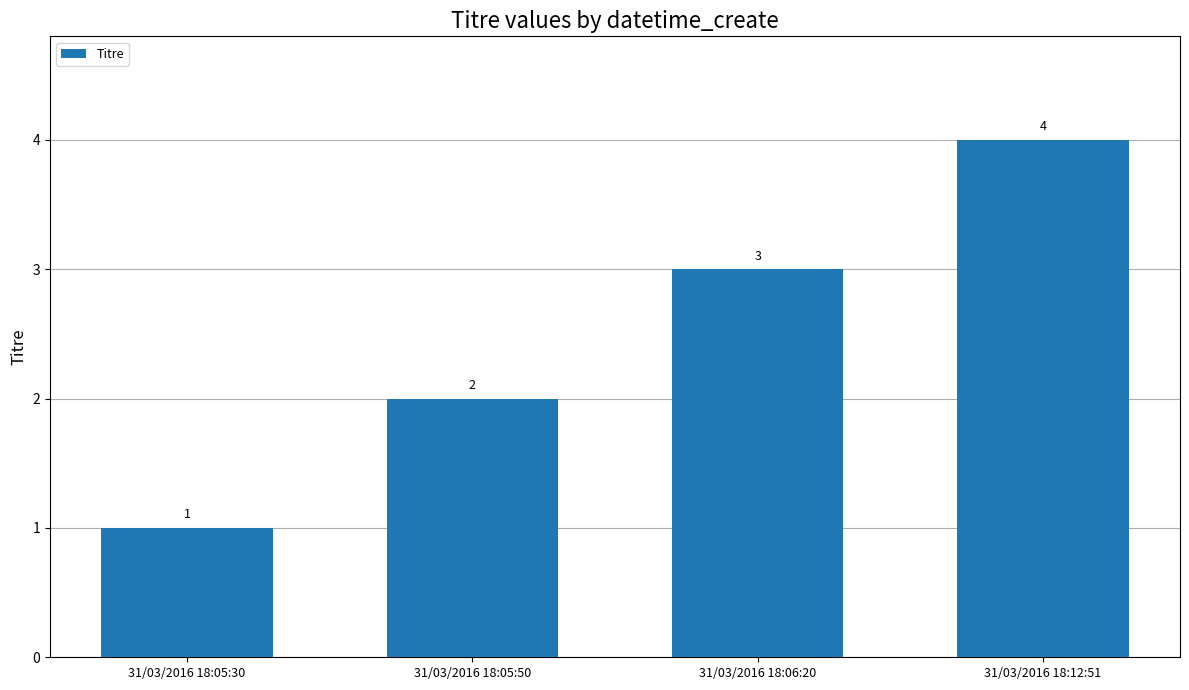

Reading left to right, transcribe all the data shown in this chart.

31/03/2016 18:05:30=1	31/03/2016 18:05:50=2	31/03/2016 18:06:20=3	31/03/2016 18:12:51=4